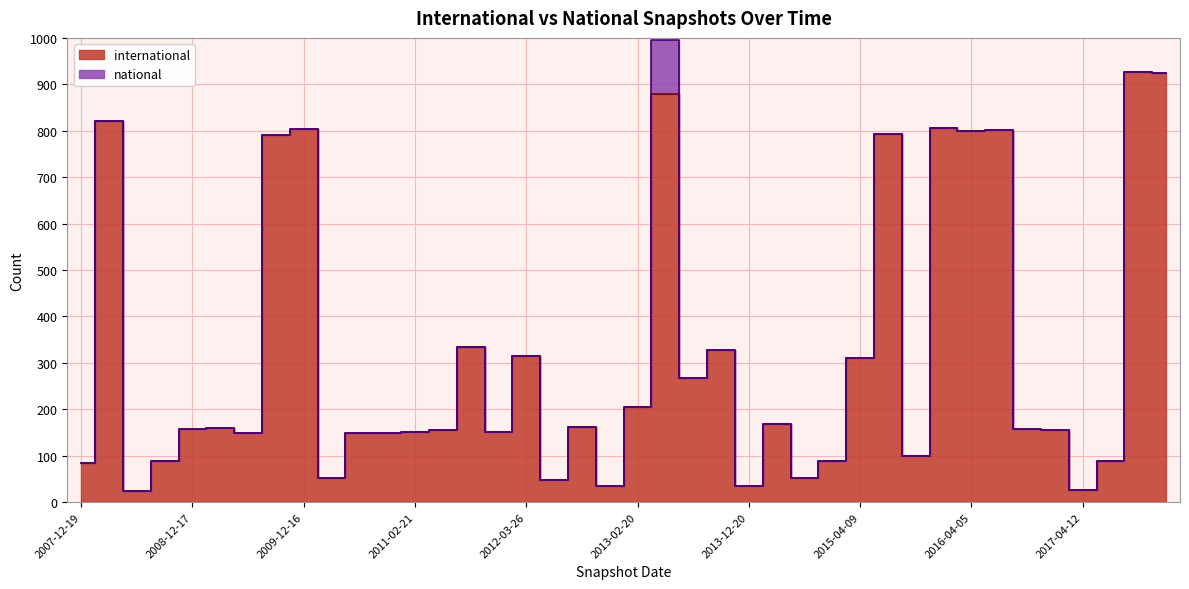

What is the sum of all values?

12699